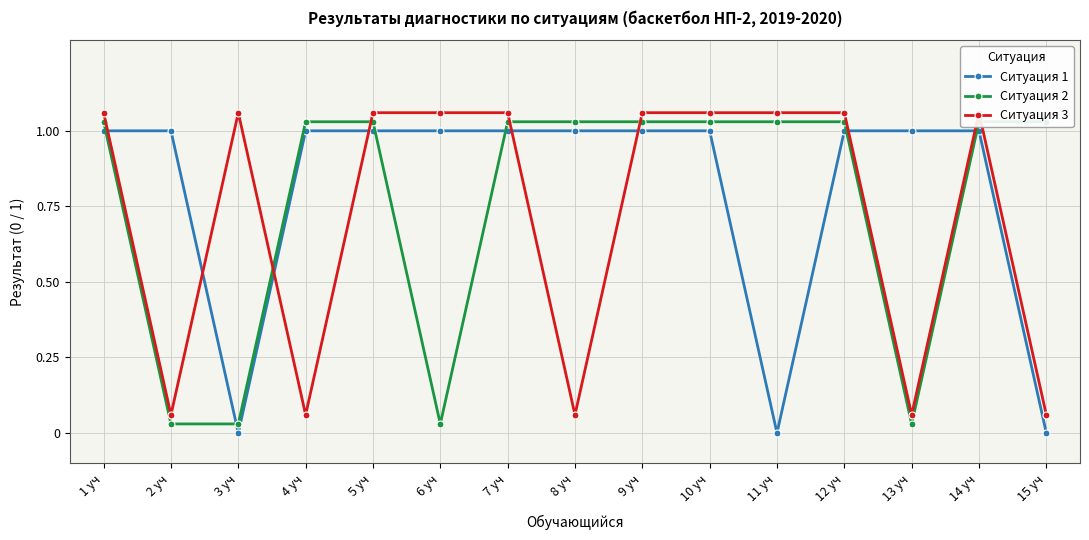

What is the spread (max minus min) of values at 10 уч?

0.1